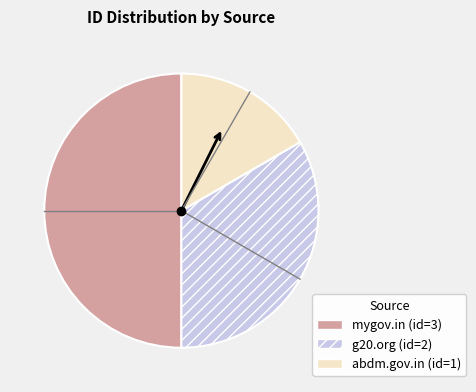

Count the number of slices in the pie.

3